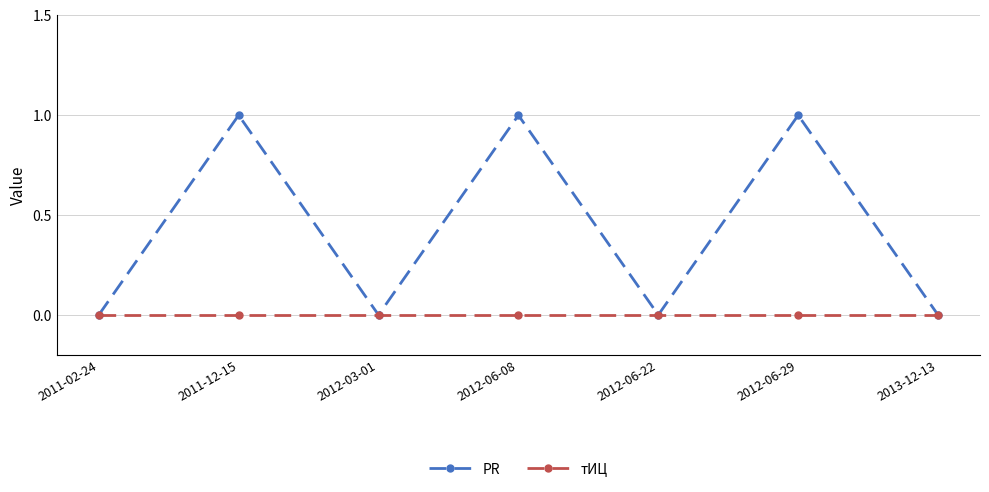

List the series in order of their peak value, lowest first.

тИЦ, PR